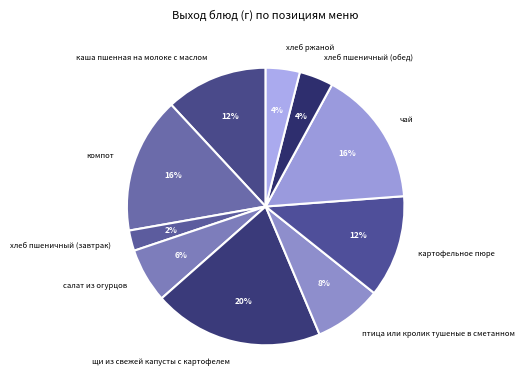

To the nearest percent, what is the combined percentage of хлеб ржаной and хлеб пшеничный (обед)?

8%